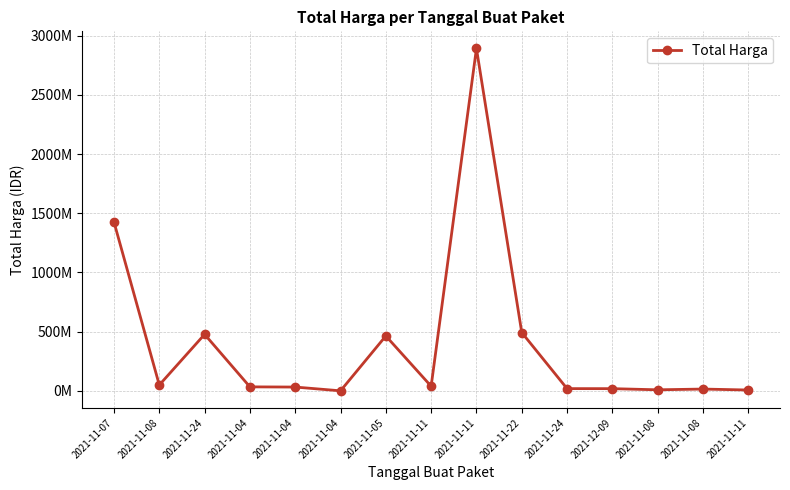

Which label corresponds to the smallest value in the chart?

2021-11-04